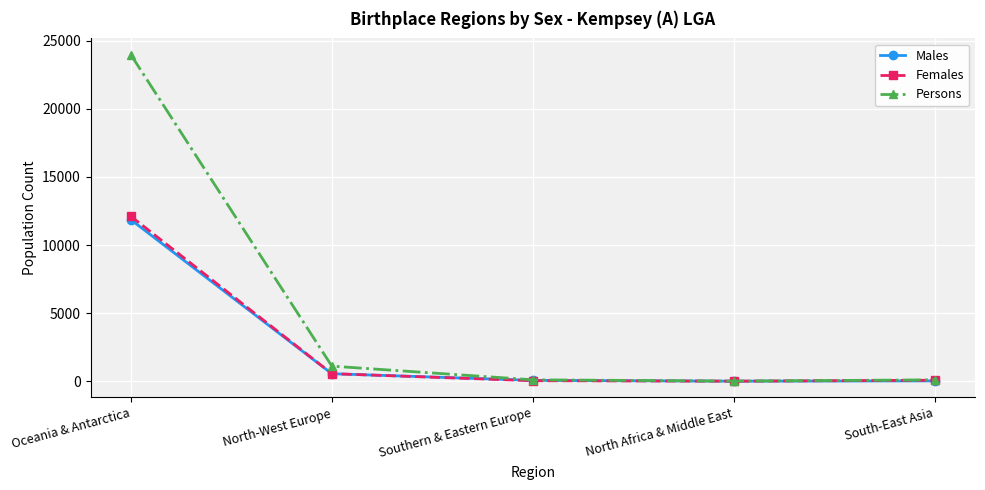

Which series has the largest total across all categories?

Persons